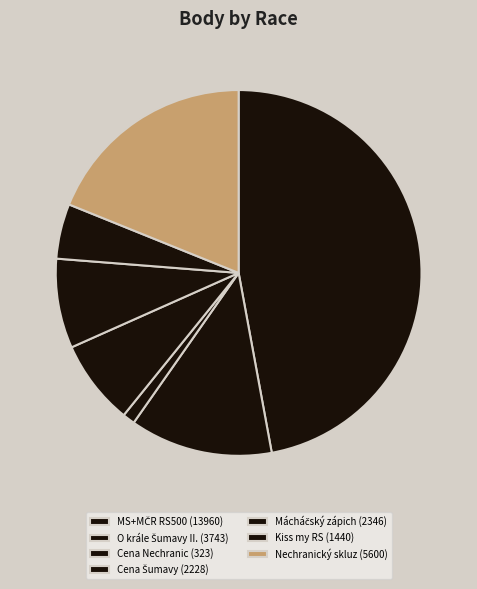

To the nearest percent, what is the difference between the MS+MČR RS500 and Mácháčský zápich slice percentages?

39%